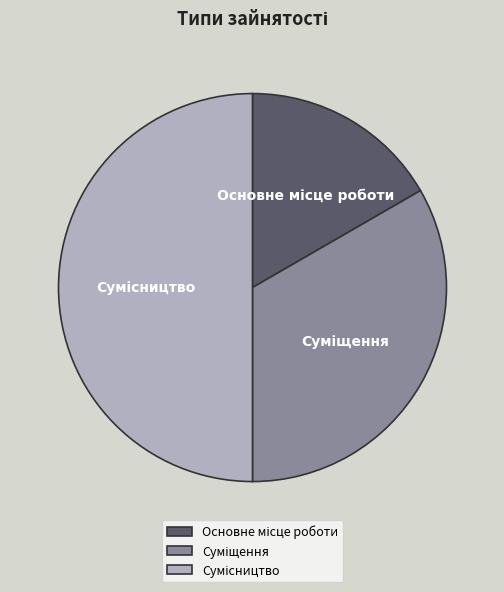

What is the ratio of the value at Суміщення to the value at Основне місце роботи?

2.0